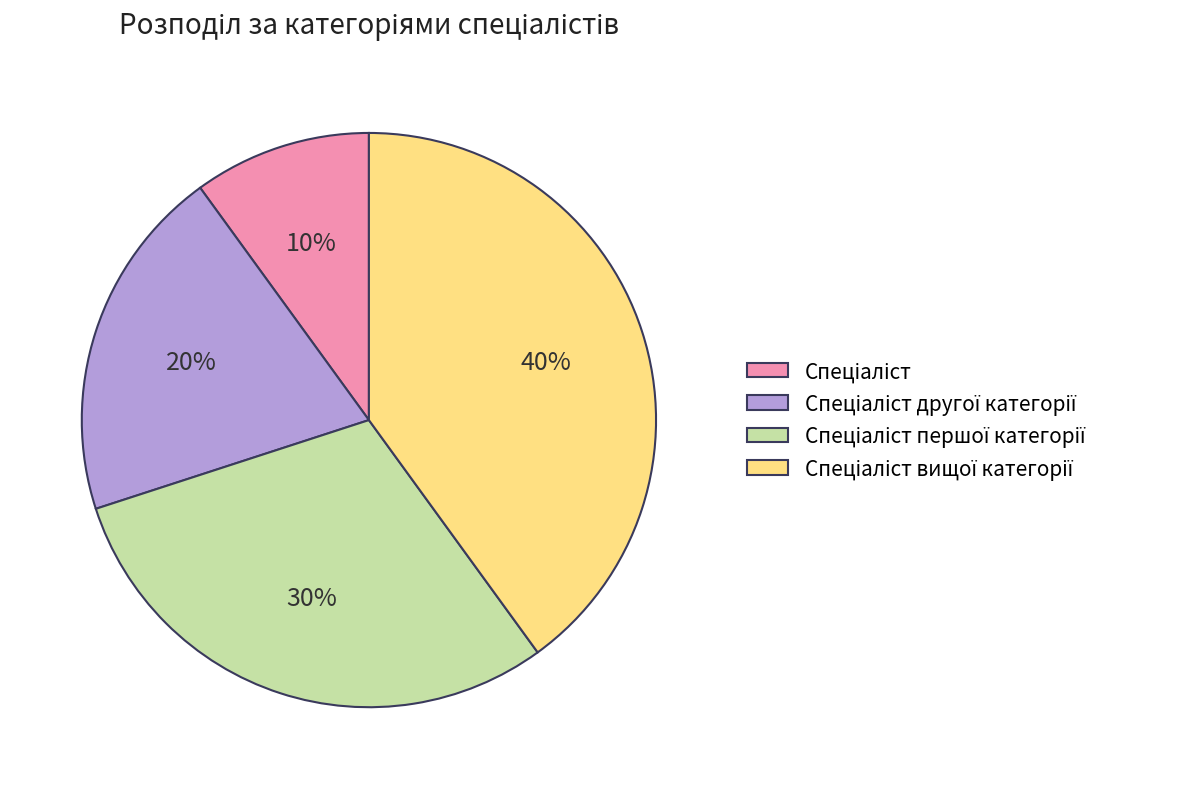

Does any single category account for the majority?

No